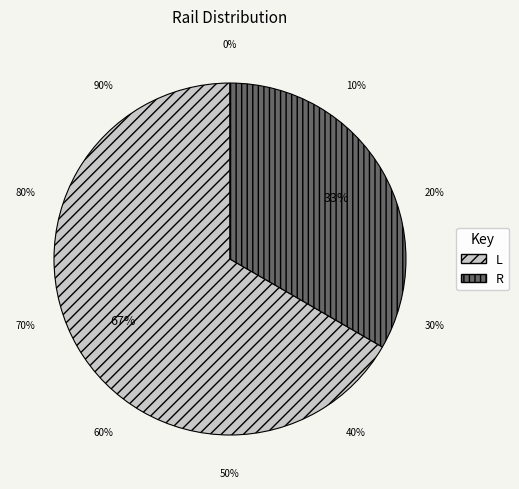

Between R and L, which is larger?

L